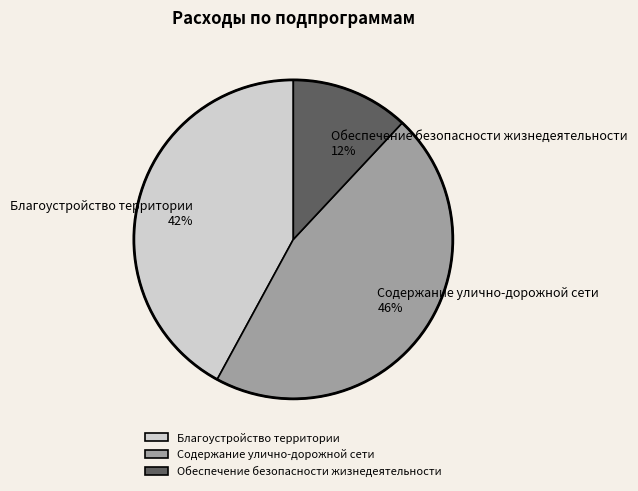

To the nearest percent, what is the average slice percentage?

33%